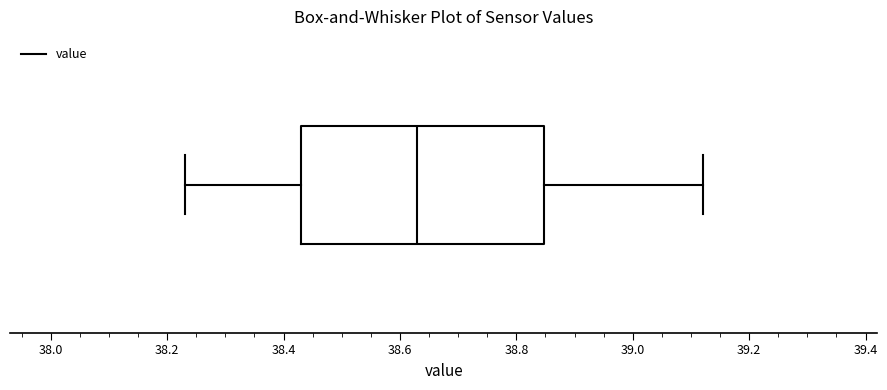

Where is the right edge of the box on the x-axis? The values are not printed on the chart, so give them approximately, as read against the axis.

38.84